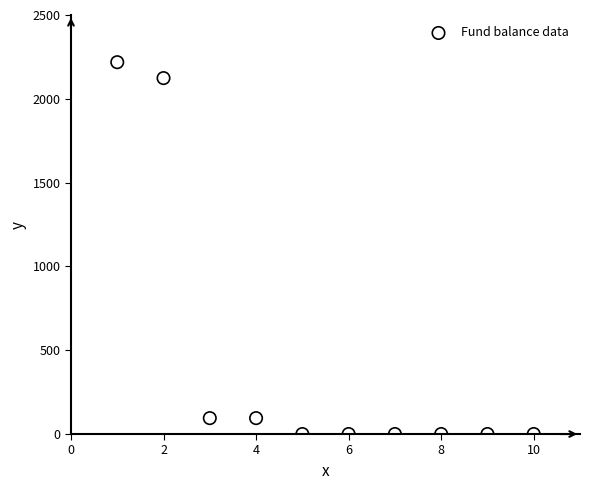

What is the average X value?

5.5